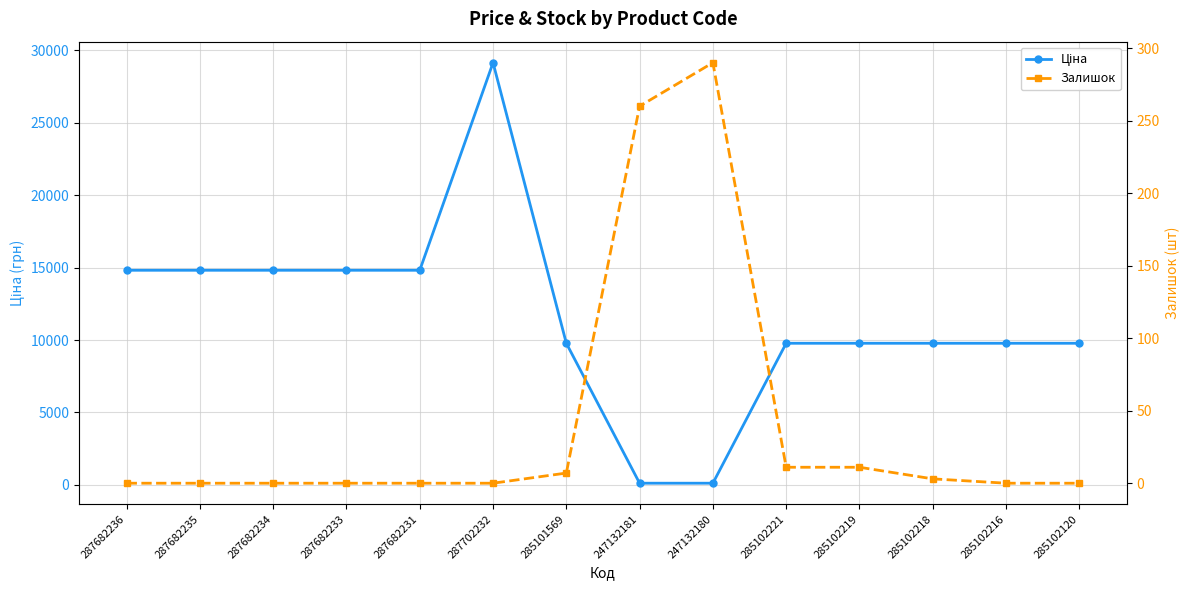

Is this an area chart (filled region under the line)?

No